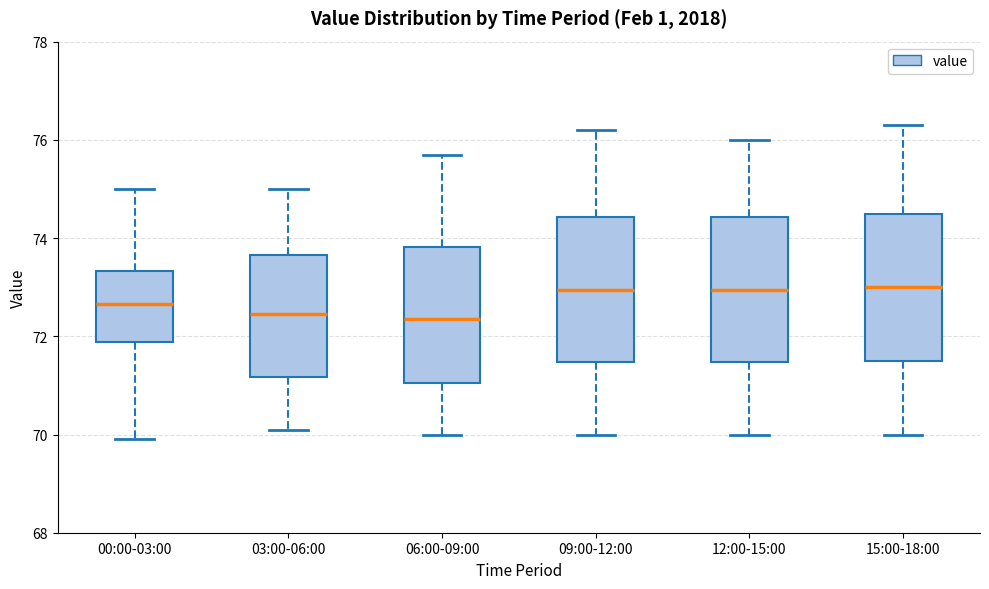

Reading left to right, transcribe this box plot: for each box, give where its median line is, the range the box spans, and where its two whiskers end, as read against the y-axis. The values are not printed on the chart, so give them approximately, as read against the axis.

00:00-03:00: median 72.6, box 71.8 to 73.4, whiskers 70.0 to 75.0
03:00-06:00: median 72.4, box 71.2 to 73.6, whiskers 70.2 to 75.0
06:00-09:00: median 72.4, box 71.0 to 73.8, whiskers 70.0 to 75.8
09:00-12:00: median 73.0, box 71.4 to 74.4, whiskers 70.0 to 76.2
12:00-15:00: median 73.0, box 71.4 to 74.4, whiskers 70.0 to 76.0
15:00-18:00: median 73.0, box 71.6 to 74.6, whiskers 70.0 to 76.4